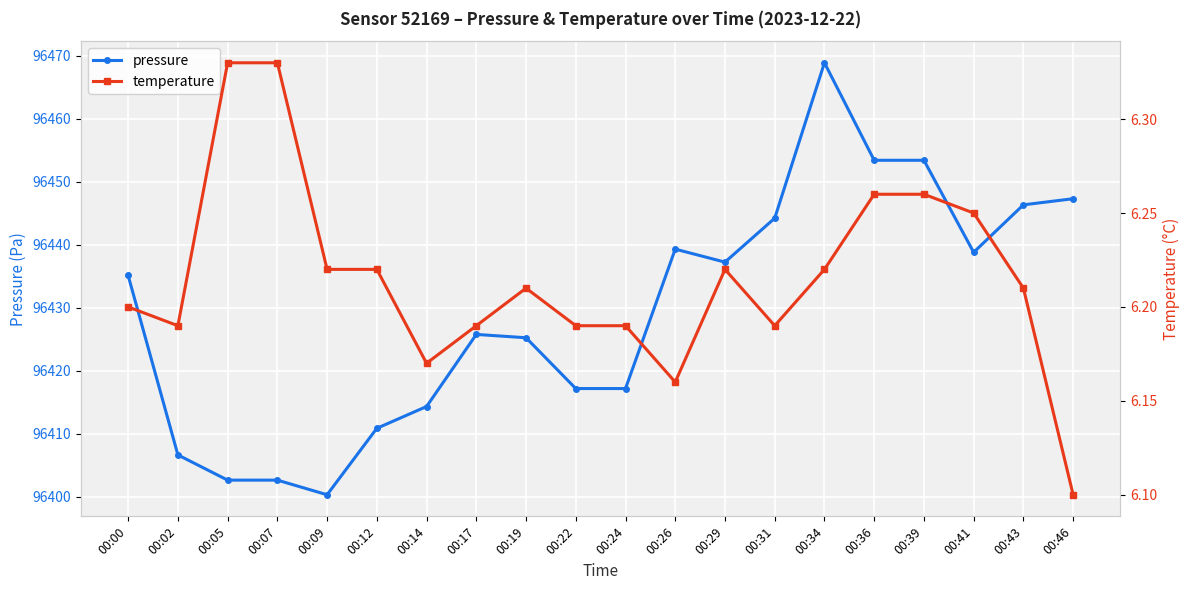

Reading left to right, what are all the values shown in this chart?

pressure: 96435.1	96406.7	96402.7	96402.7	96400.3	96410.9	96414.3	96425.8	96425.2	96417.2	96417.2	96439.3	96437.2	96444.2	96468.9	96453.4	96453.4	96438.8	96446.3	96447.3
temperature: 6.2	6.2	6.3	6.3	6.2	6.2	6.2	6.2	6.2	6.2	6.2	6.2	6.2	6.2	6.2	6.3	6.3	6.2	6.2	6.1